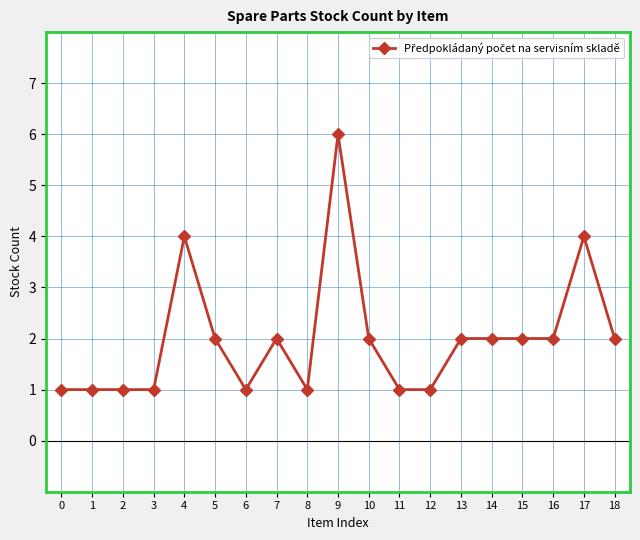

True or false: there are more than 2 points higher than both neighbors.

True